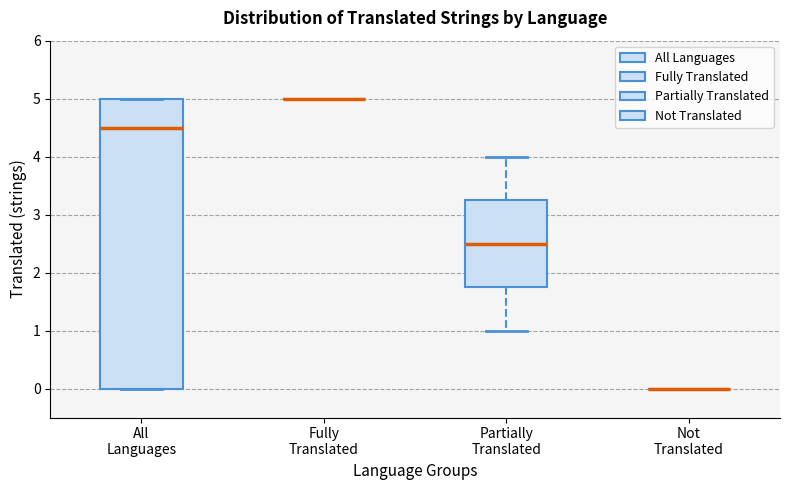

Reading left to right, transcribe this box plot: for each box, give where its median line is, the range the box spans, and where its two whiskers end, as read against the y-axis. The values are not printed on the chart, so give them approximately, as read against the axis.

All Languages: median 4.5, box 0.0 to 5.0, whiskers 0.0 to 5.0
Fully Translated: box collapsed to a line at 5.0, whiskers 5.0 to 5.0
Partially Translated: median 2.5, box 1.8 to 3.3, whiskers 1.0 to 4.0
Not Translated: box collapsed to a line at 0.0, whiskers 0.0 to 0.0